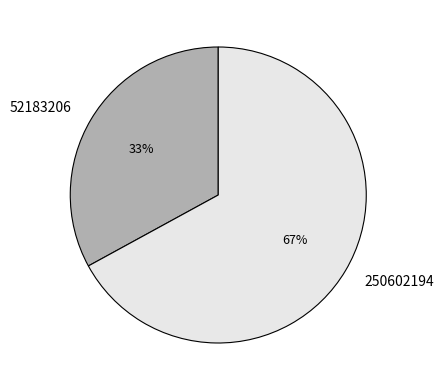

What percentage is the 250602194 slice, to the nearest percent?

67%